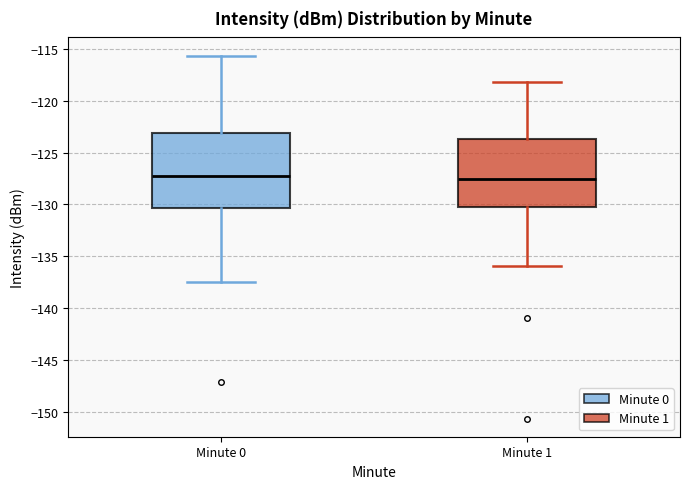

Reading left to right, transcribe this box plot: for each box, give where its median line is, the range the box spans, and where its two whiskers end, as read against the y-axis. The values are not printed on the chart, so give them approximately, as read against the axis.

Minute 0: median -127.0, box -130.5 to -123.0, whiskers -137.5 to -115.5
Minute 1: median -127.5, box -130.5 to -123.5, whiskers -136.0 to -118.0